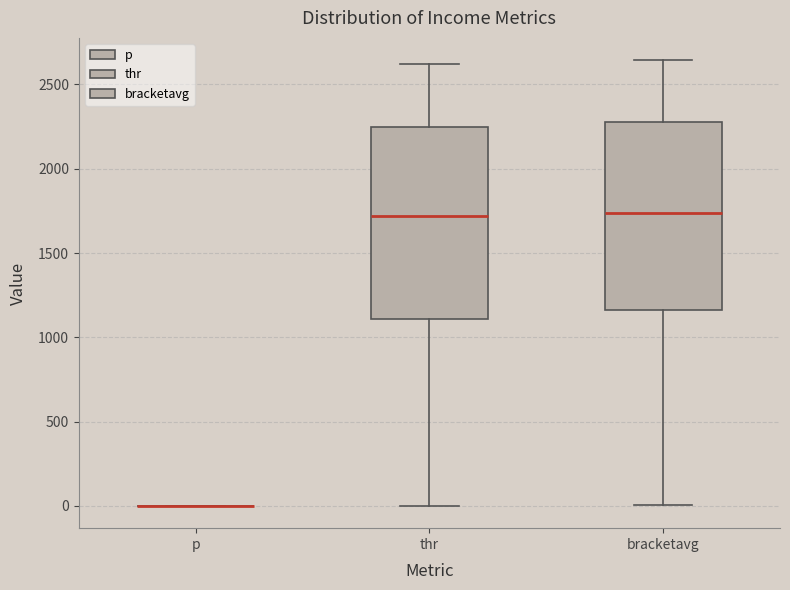

Reading left to right, transcribe this box plot: for each box, give where its median line is, the range the box spans, and where its two whiskers end, as read against the y-axis. The values are not printed on the chart, so give them approximately, as read against the axis.

p: box collapsed to a line at 0, whiskers 0 to 0
thr: median 1700, box 1100 to 2250, whiskers 0 to 2600
bracketavg: median 1750, box 1150 to 2300, whiskers 0 to 2650